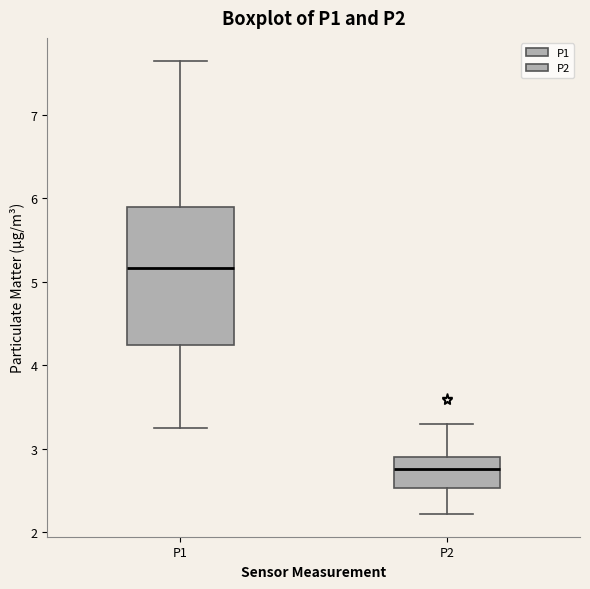

Comparing the boxes themselves (not the whiskers), which one is the tallest?

P1